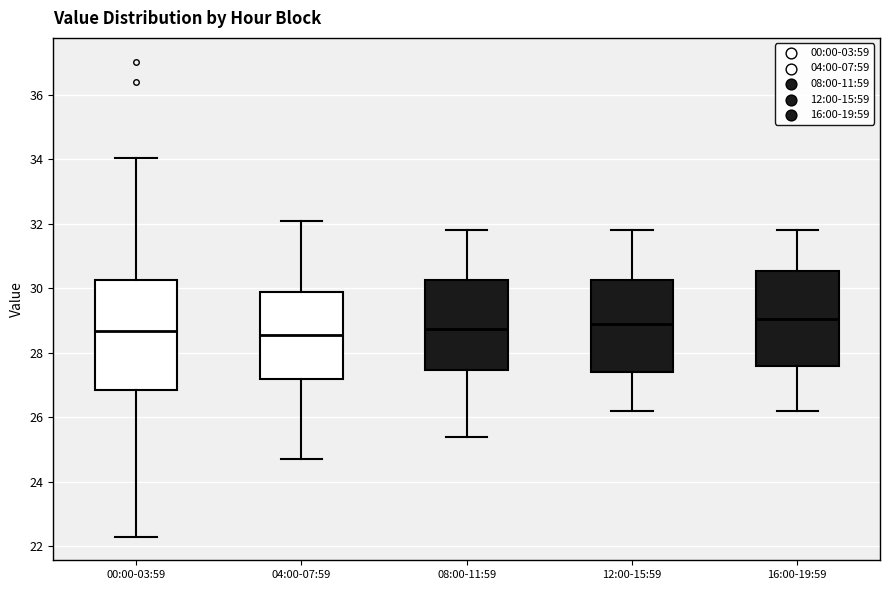

Reading left to right, transcribe this box plot: for each box, give where its median line is, the range the box spans, and where its two whiskers end, as read against the y-axis. The values are not printed on the chart, so give them approximately, as read against the axis.

00:00-03:59: median 28.6, box 26.8 to 30.2, whiskers 22.4 to 34.0
04:00-07:59: median 28.6, box 27.2 to 29.8, whiskers 24.8 to 32.2
08:00-11:59: median 28.8, box 27.4 to 30.2, whiskers 25.4 to 31.8
12:00-15:59: median 29.0, box 27.4 to 30.2, whiskers 26.2 to 31.8
16:00-19:59: median 29.0, box 27.6 to 30.6, whiskers 26.2 to 31.8